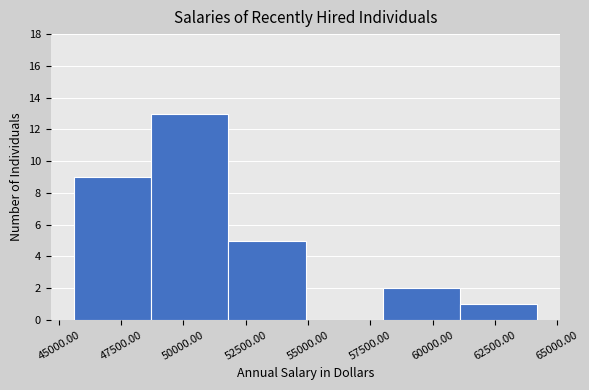

Reading left to right, what are all the values shown in this chart?

47500.00=9	50000.00=13	52500.00=5	57500.00=0	60000.00=2	62500.00=1